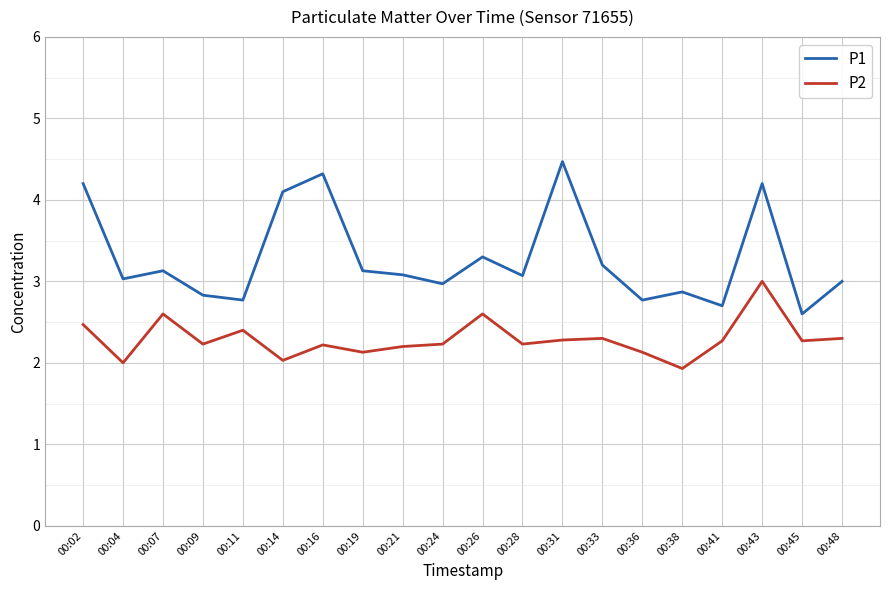

What is the difference between the maximum and minimum values in the P1 series?

1.9